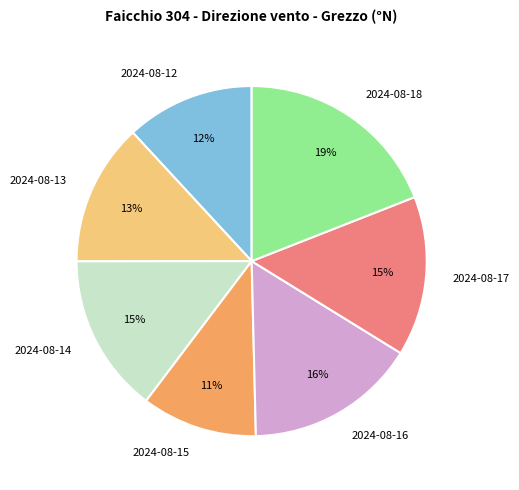

How many slices are in this pie chart?

7